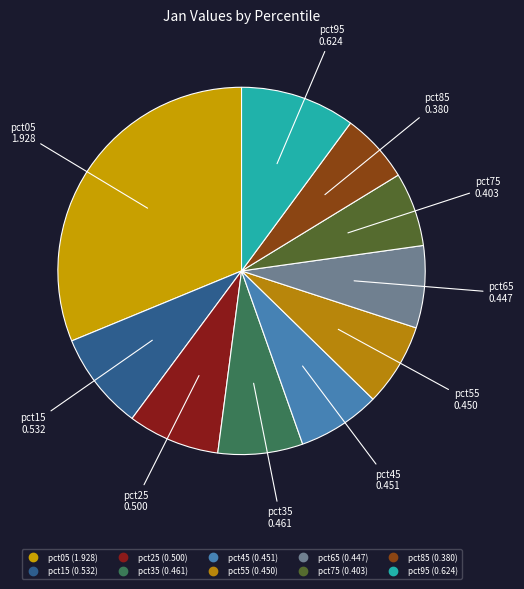

Count the number of slices in the pie.

10